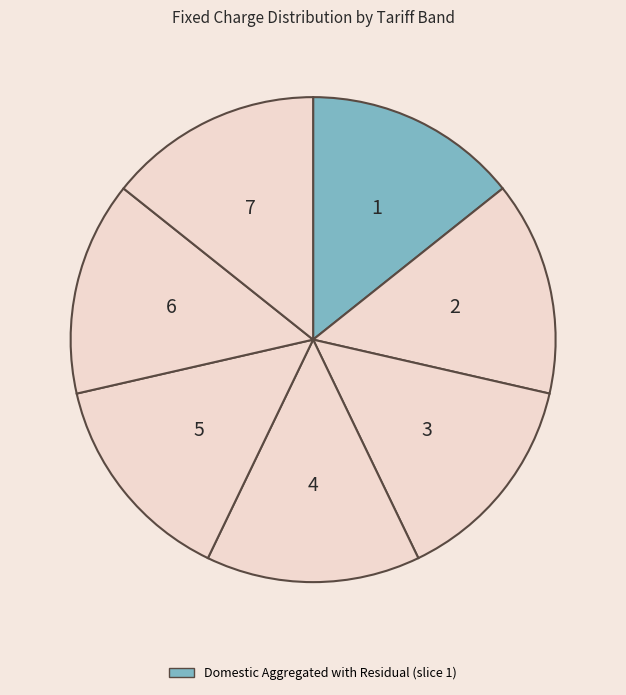

How many slices are in this pie chart?

7